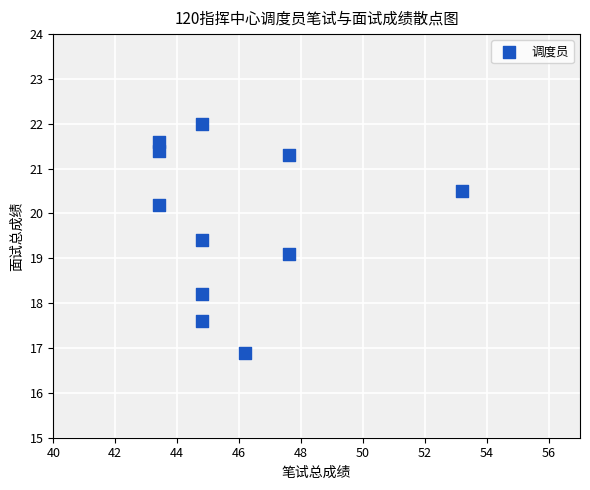

What Y value in the scatter plot is closest to 19?

19.1